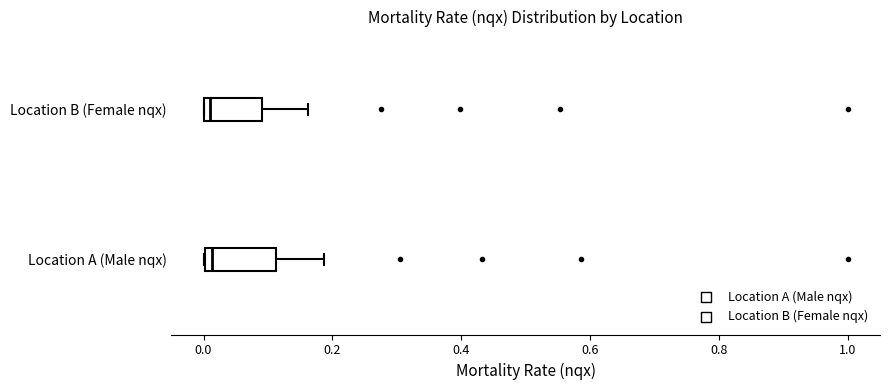

Reading bottom to top, transcribe this box plot: for each box, give where its median line is, the range the box spans, and where its two whiskers end, as read against the x-axis. The values are not printed on the chart, so give them approximately, as read against the axis.

Location A (Male nqx): median 0.02, box 0.00 to 0.12, whiskers 0.00 to 0.18
Location B (Female nqx): median 0.00 (just right of the box's left edge), box 0.00 to 0.10, whiskers 0.00 to 0.16